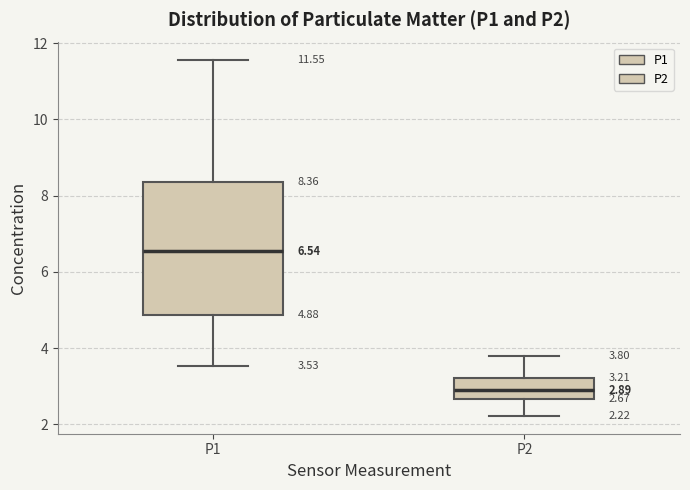

Comparing the boxes themselves (not the whiskers), which one is the tallest?

P1